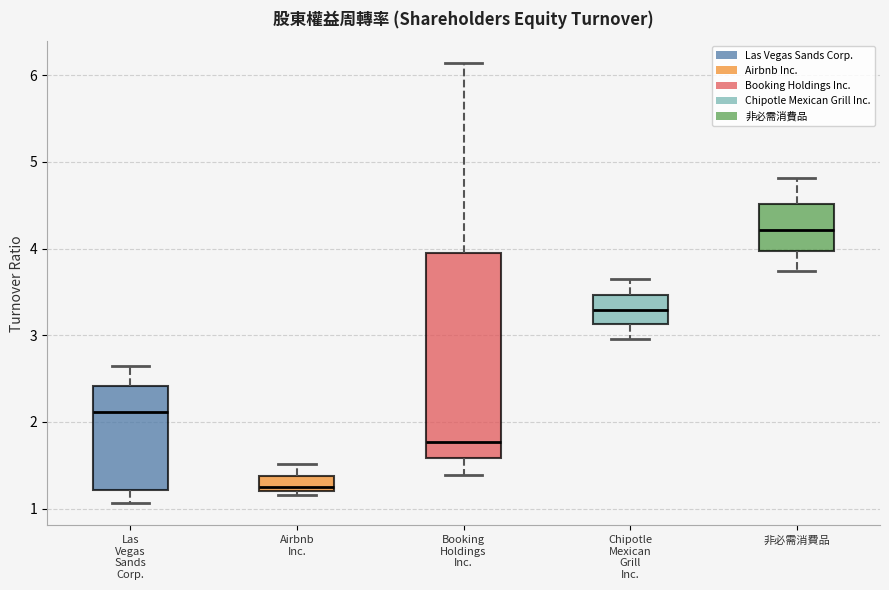

Comparing the boxes themselves (not the whiskers), which one is the tallest?

Booking Holdings Inc.